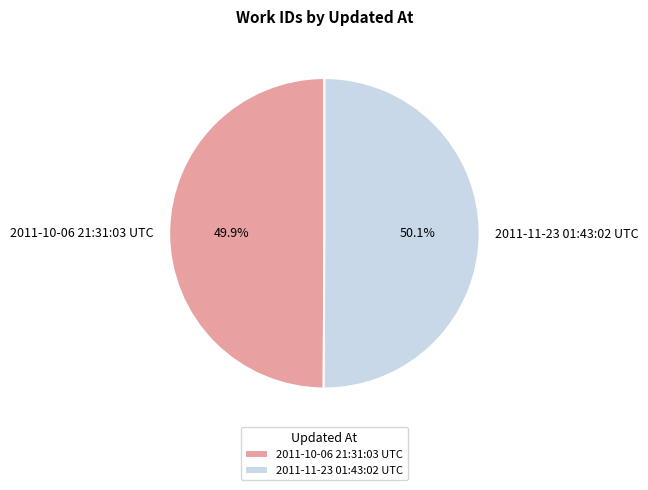

The 2011-10-06 21:31:03 UTC slice represents 37% of the pie. True or false?

False